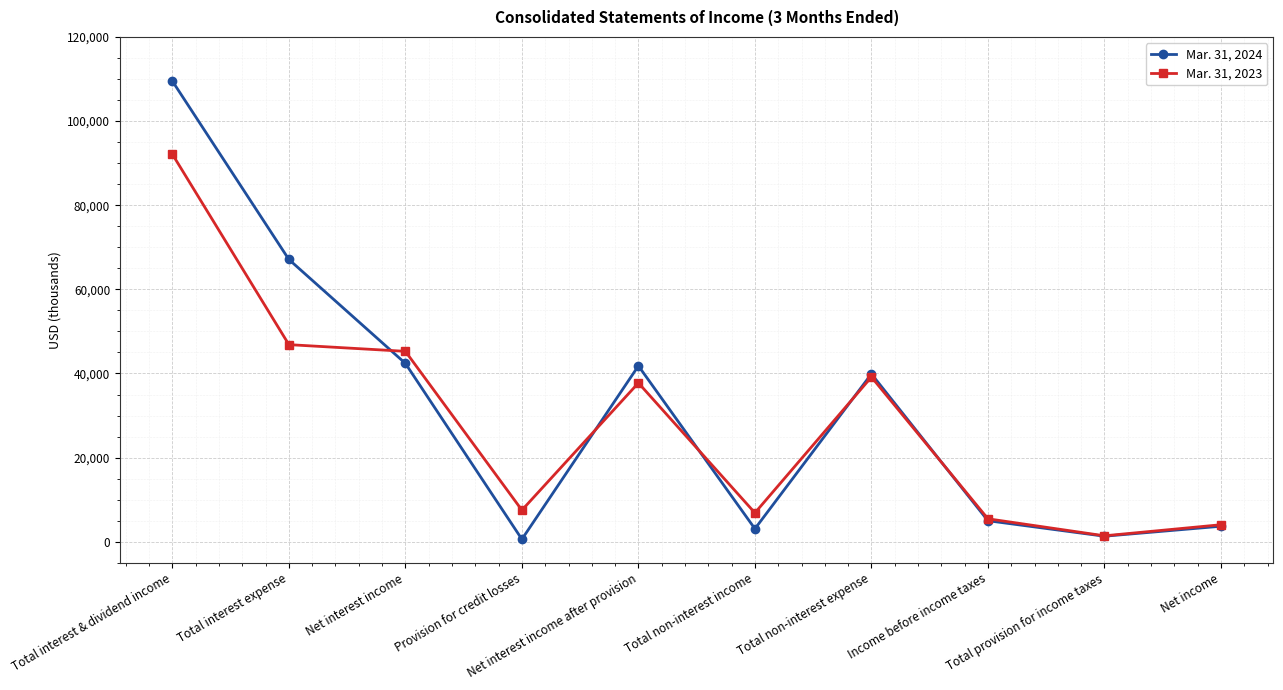

What is the maximum value shown in the chart?

109499